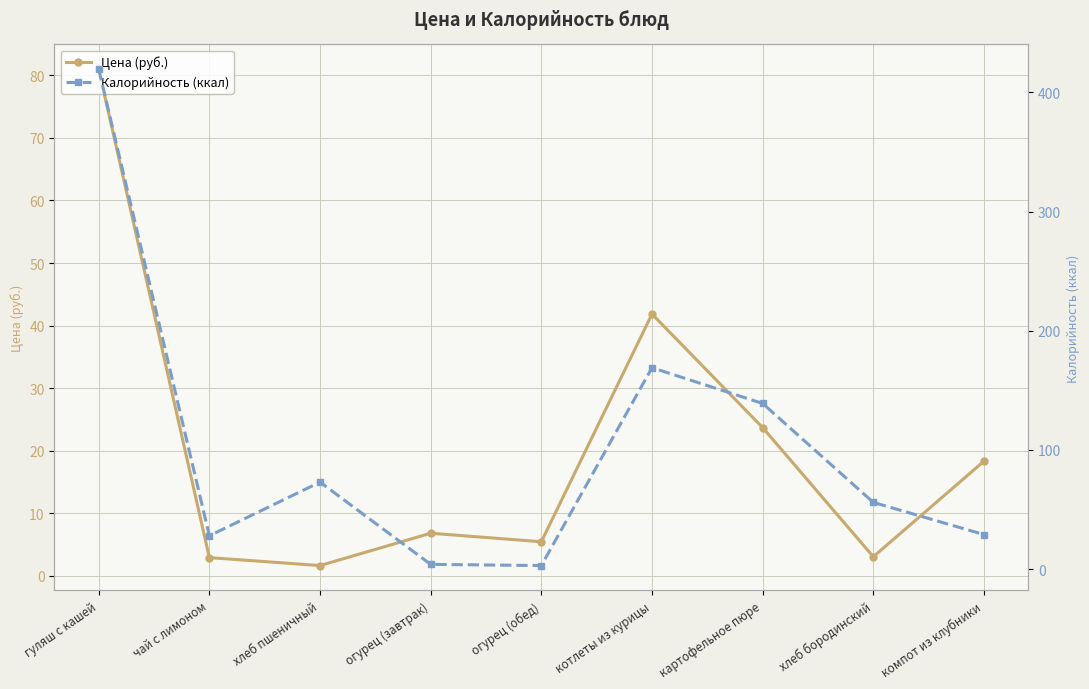

At хлеб пшеничный, list the series in order from smallest to largest.

Цена (руб.), Калорийность (ккал)